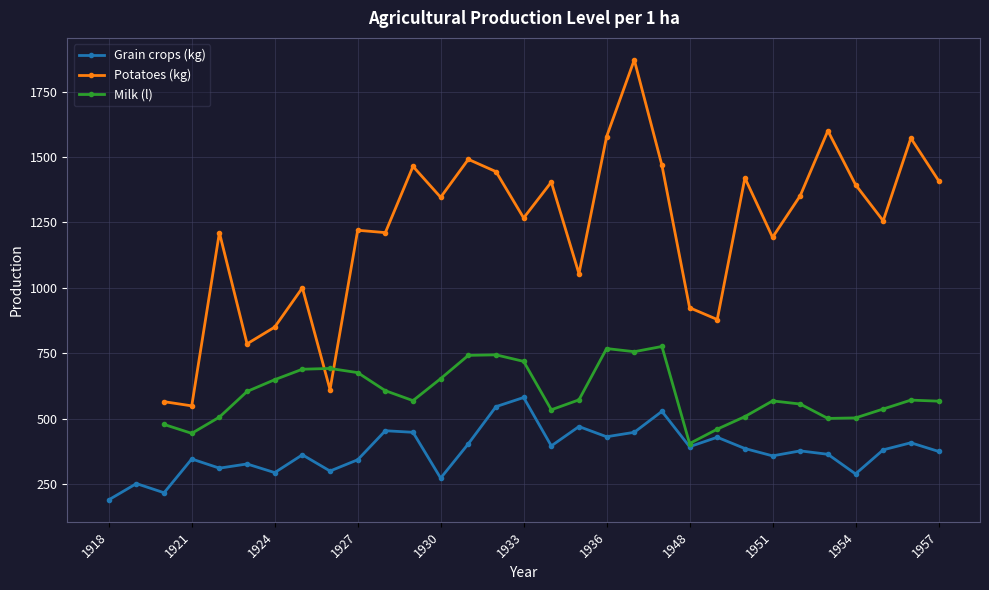

What is the value of the Milk (l) point at the 30th from the left?

571.0